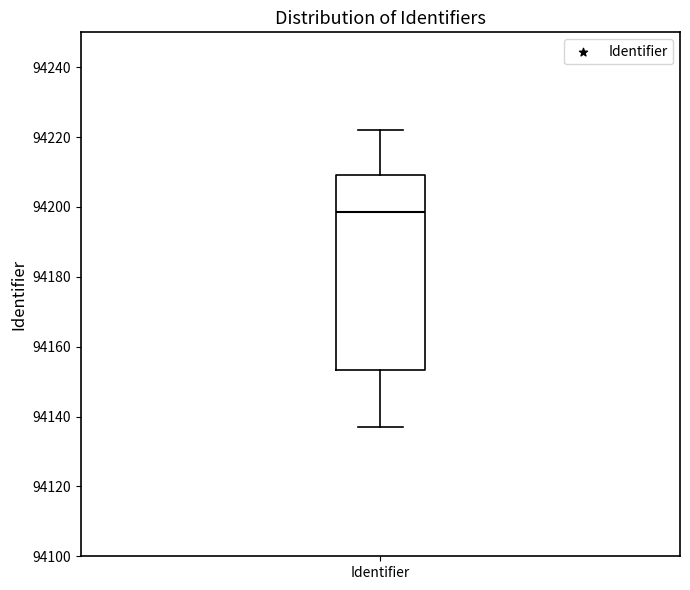

Read this box plot against the y-axis: the position of the median line, the range covered by the box, and the ends of both whiskers. The values are not printed on the chart, so give them approximately, as read against the axis.

median 94198, box 94154 to 94210, whiskers 94138 to 94222